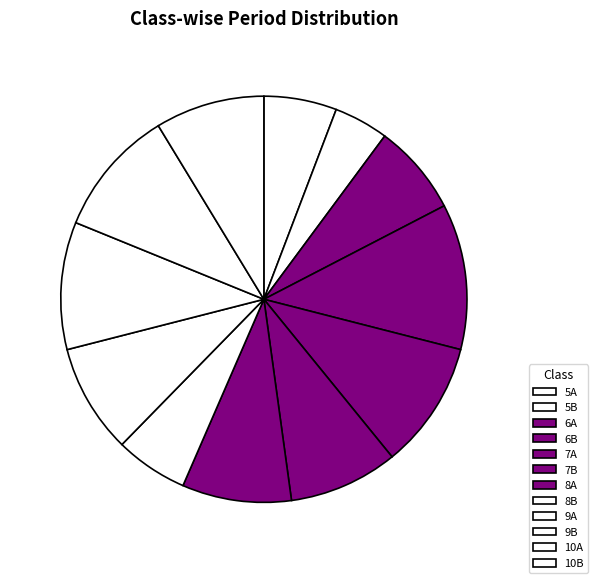

To the nearest percent, what percentage of the pie is 7B?

9%